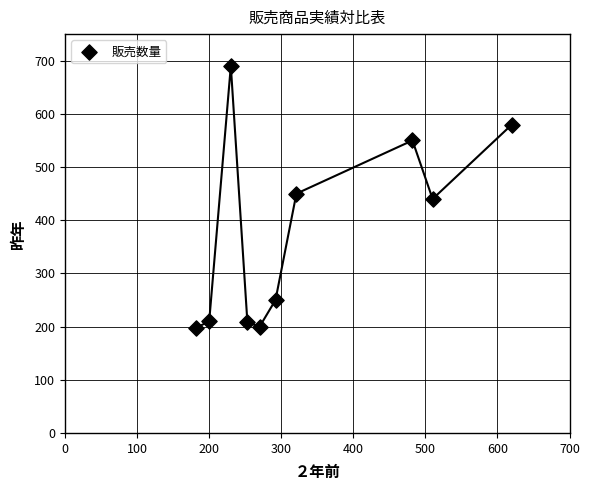

What is the average Y value?

378